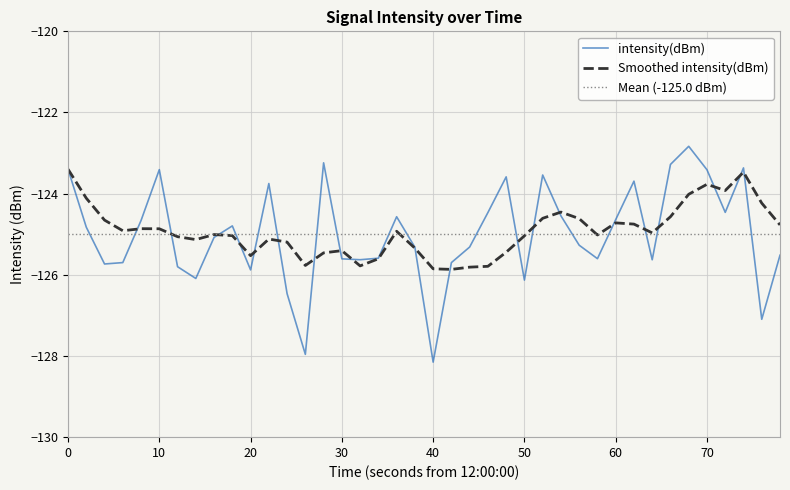

True or false: Smoothed intensity(dBm) has a value of -51.8 at 20.

False